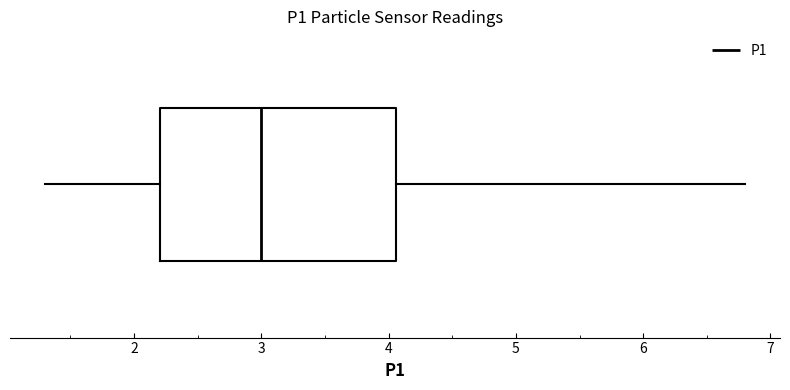

Where does the left whisker of the box end on the x-axis? The values are not printed on the chart, so give them approximately, as read against the axis.

1.3